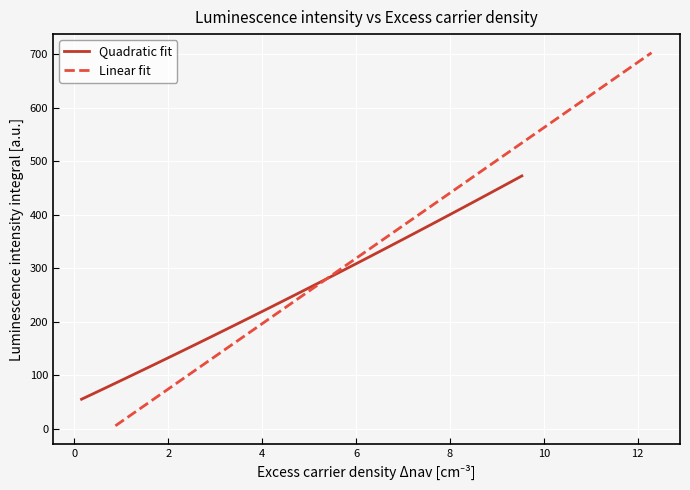

Which series has the widest spread of values?

Linear fit